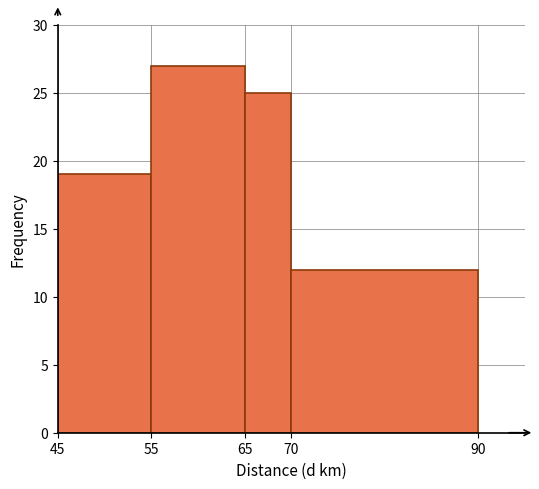

What is the height of the bar covering 45 to 55 on the x-axis? The values are not printed on the chart, so give them approximately, as read against the axis.

19